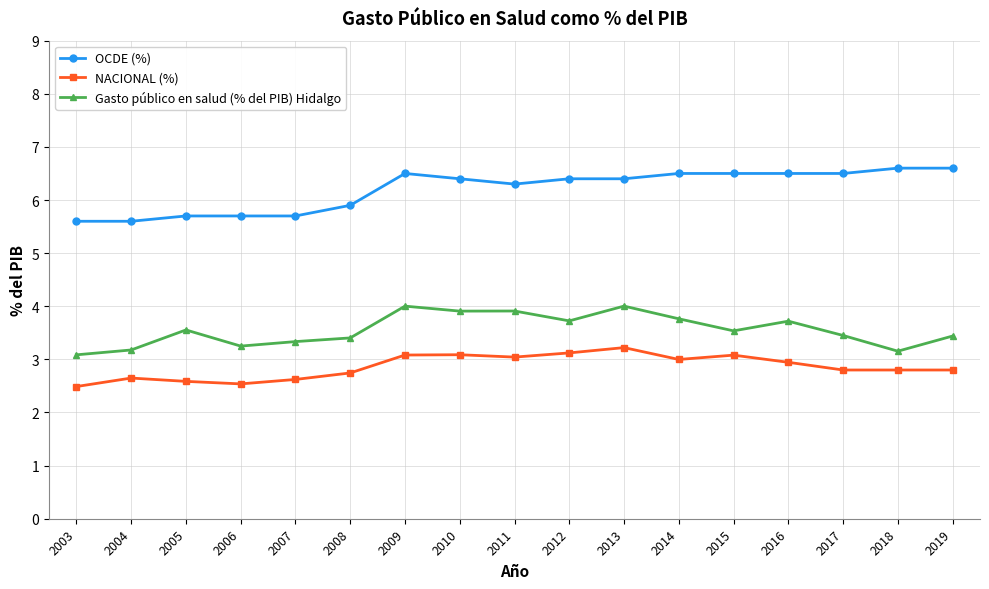

At how many categories does at least one series exceed 5?

17